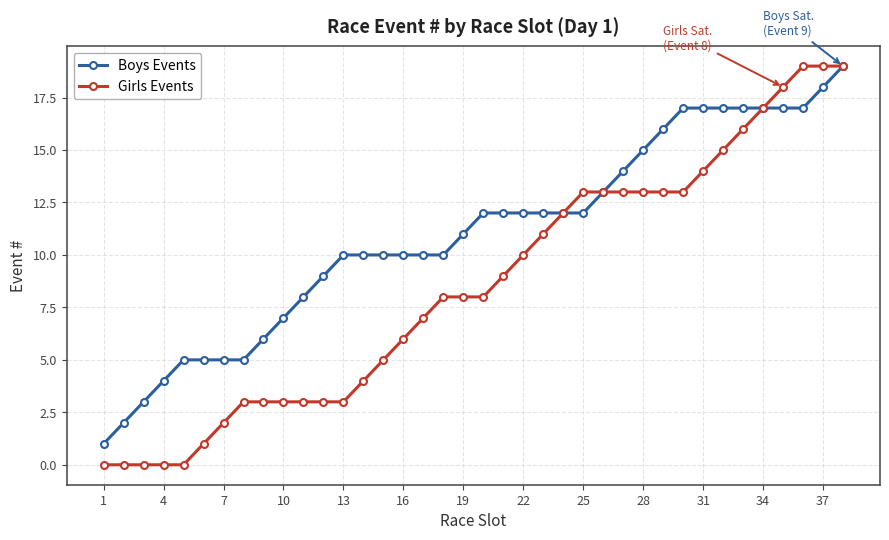

Which series has the widest spread of values?

Girls Events